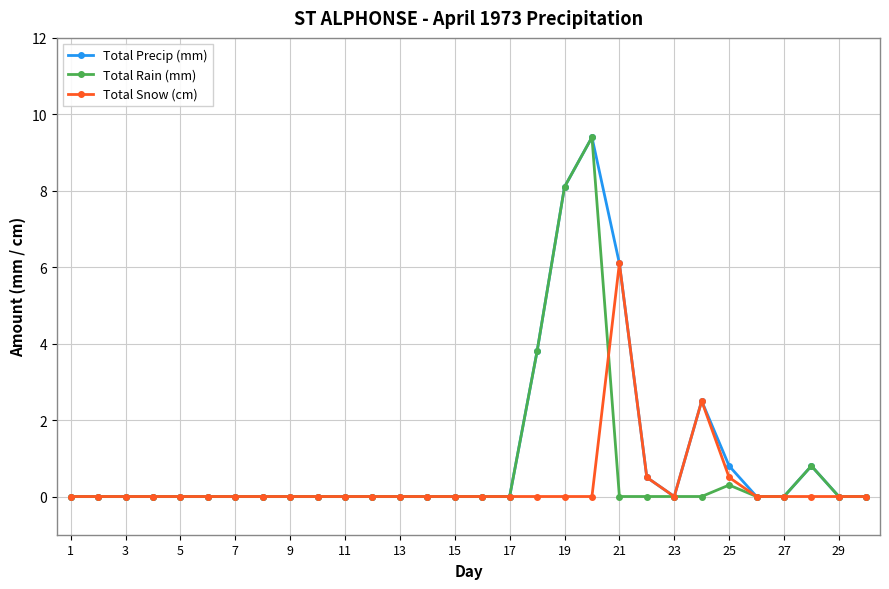

In Total Rain (mm), how many points are higher than both neighbors (excluding endpoints)?

3